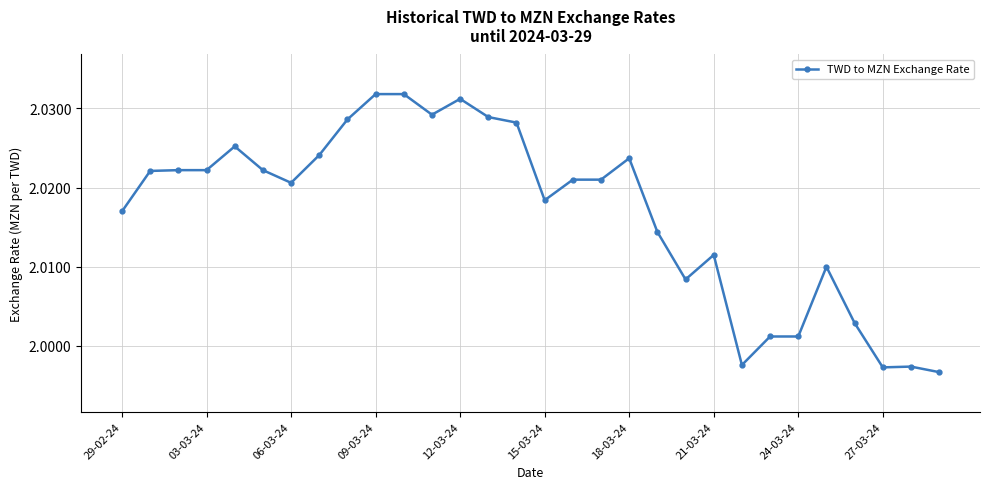

True or false: there are more than 0 points higher than both neighbors.

True